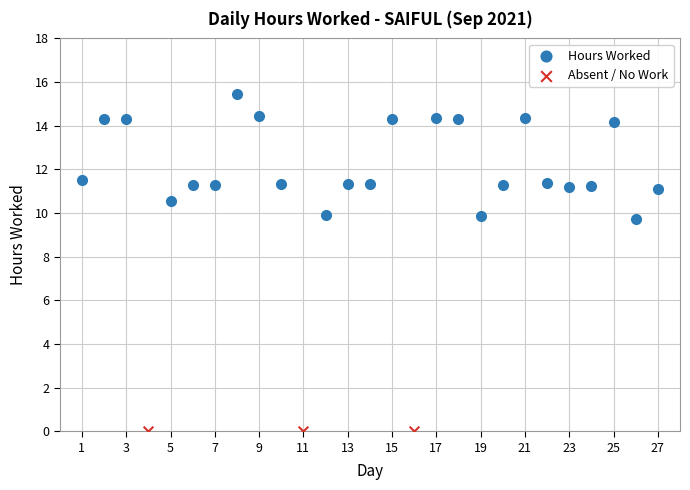

Which series reaches the maximum Y coordinate?

Hours Worked